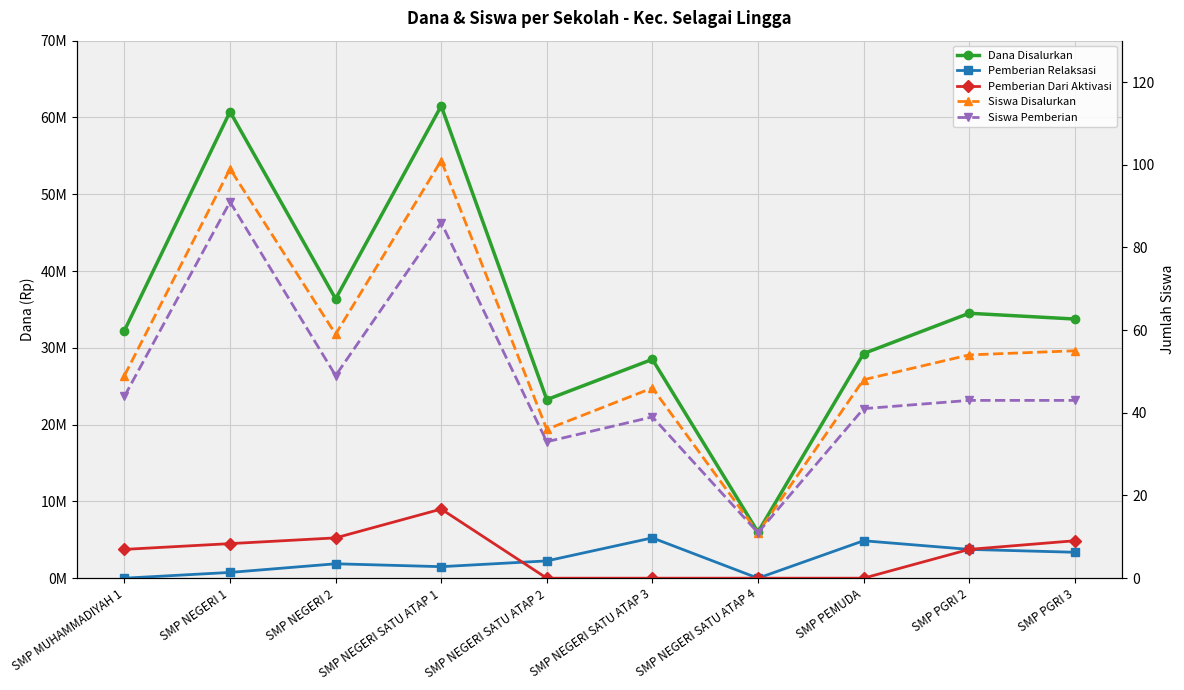

True or false: Dana Disalurkan and Pemberian Dari Aktivasi cross at least once.

False